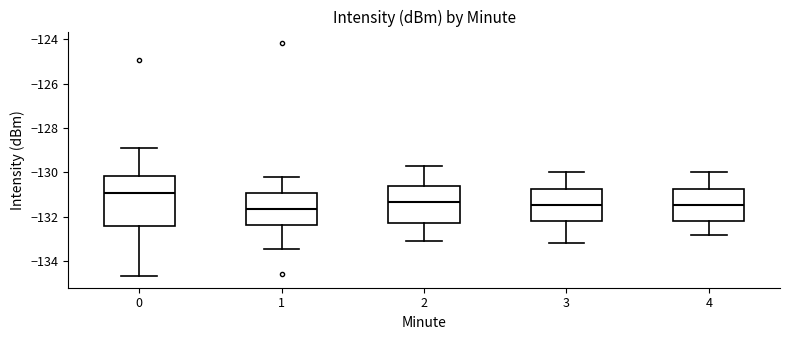

Reading left to right, transcribe this box plot: for each box, give where its median line is, the range the box spans, and where its two whiskers end, as read against the y-axis. The values are not printed on the chart, so give them approximately, as read against the axis.

0: median -131.0, box -132.4 to -130.2, whiskers -134.6 to -129.0
1: median -131.6, box -132.4 to -131.0, whiskers -133.4 to -130.2
2: median -131.4, box -132.2 to -130.6, whiskers -133.0 to -129.6
3: median -131.4, box -132.2 to -130.8, whiskers -133.2 to -130.0
4: median -131.4, box -132.2 to -130.8, whiskers -132.8 to -130.0